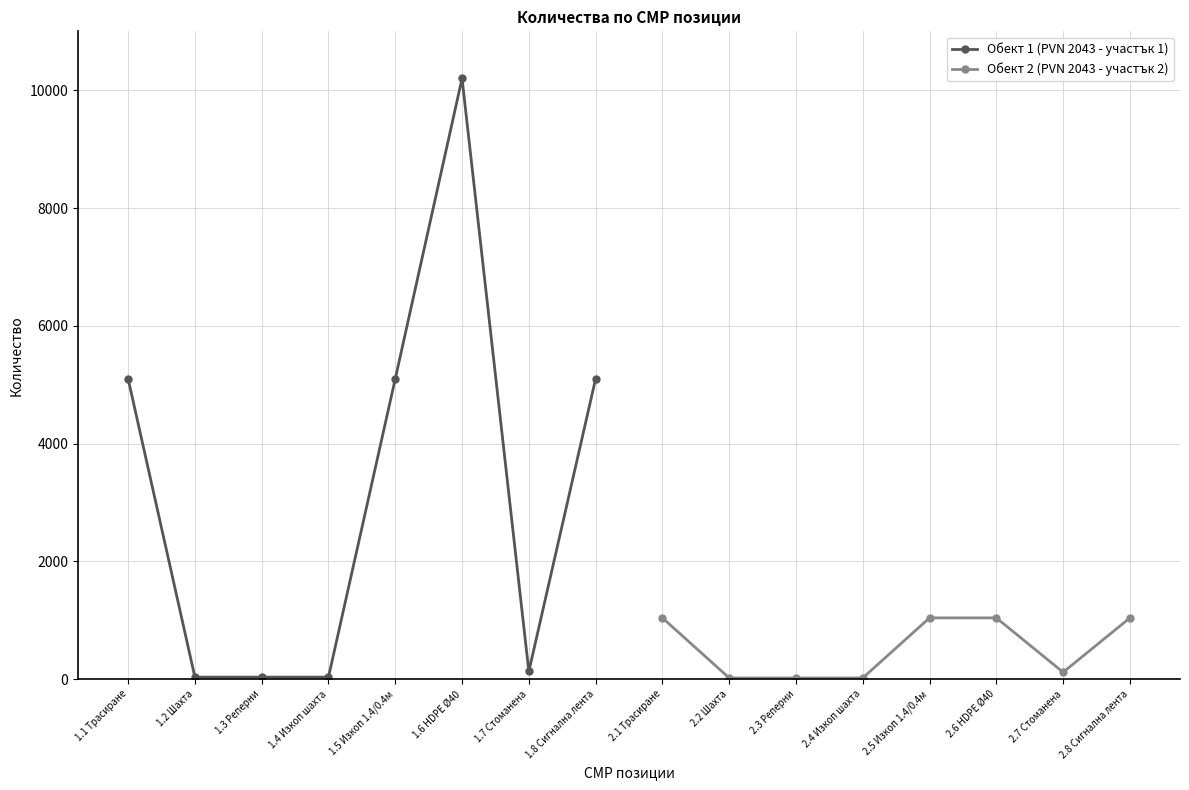

True or false: Обект 1 (PVN 2043 - участък 1) and Обект 2 (PVN 2043 - участък 2) cross at least once.

False